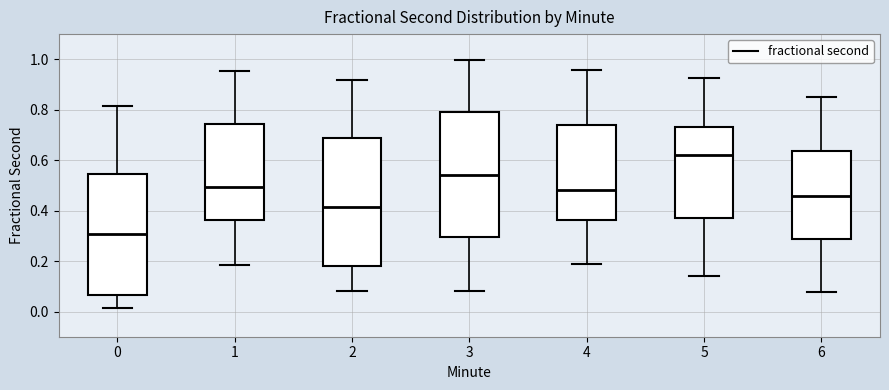

Which box's median line is the highest?

5